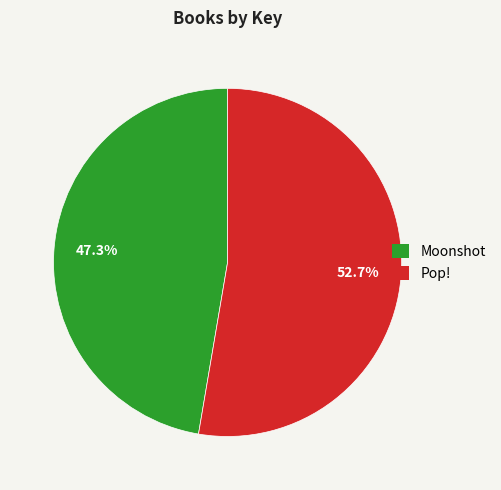

To the nearest percent, what percentage of the pie is Pop!?

53%